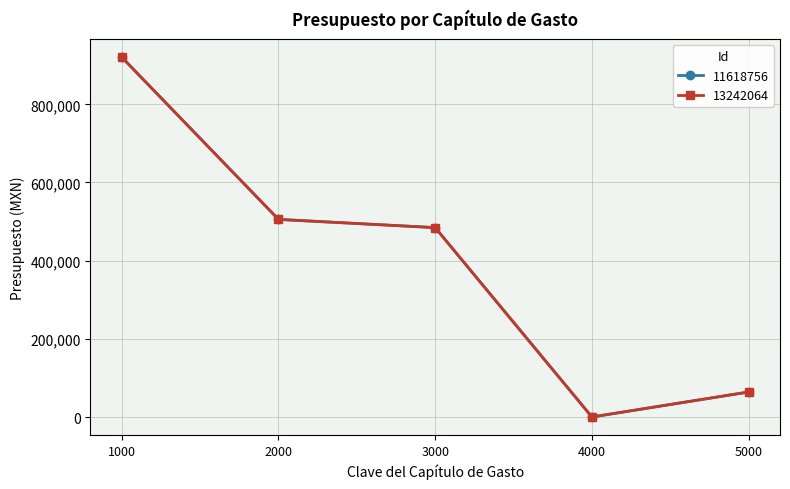

Is this an area chart (filled region under the line)?

No